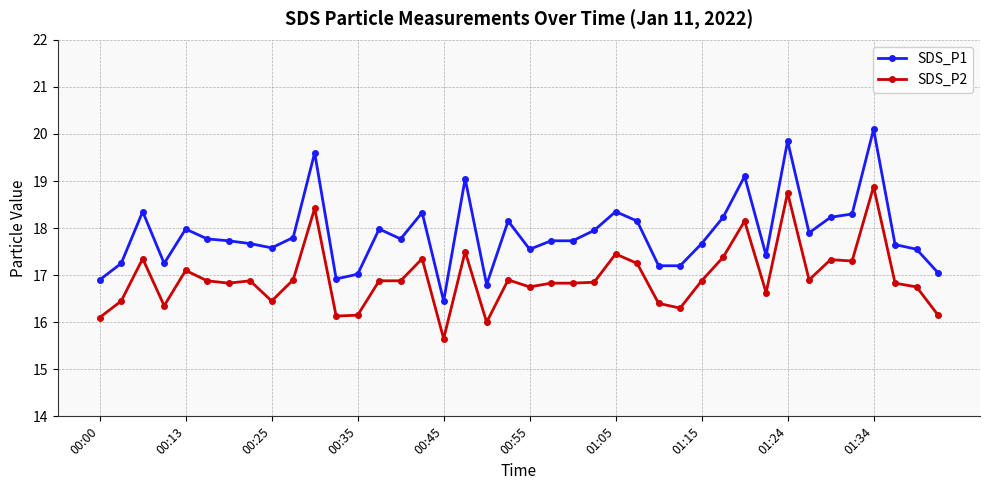

Which series has the largest total across all categories?

SDS_P1